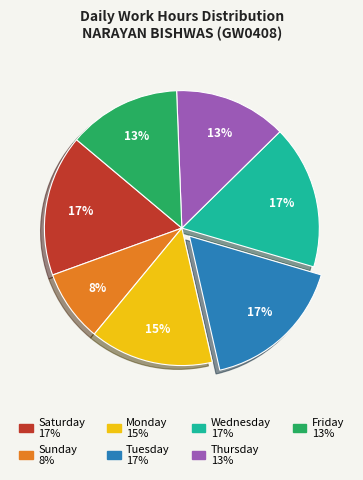

How many slices are in this pie chart?

7